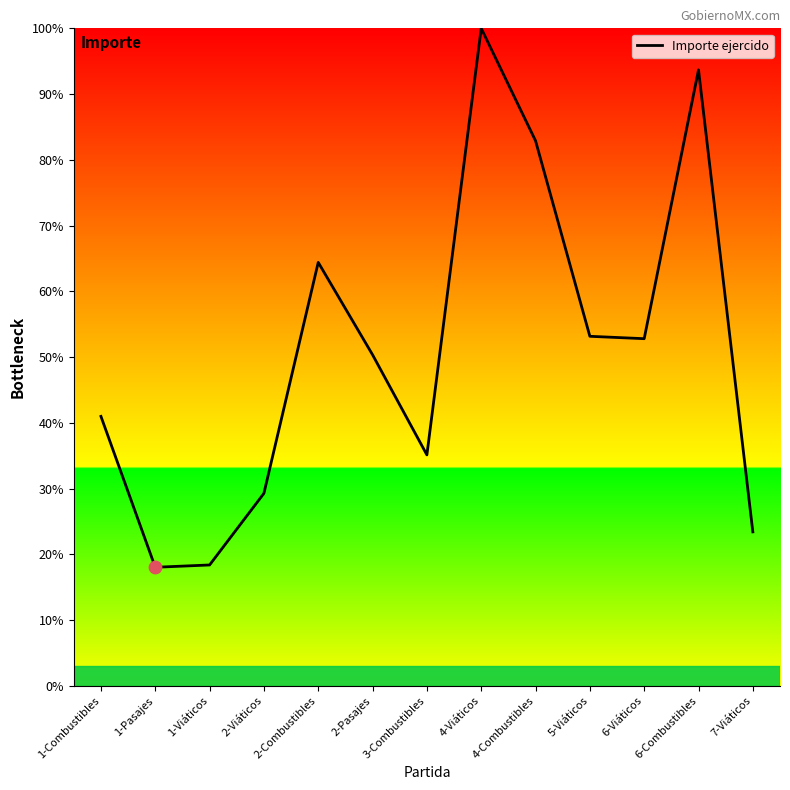

What is the change in value from 4-Viáticos to 4-Combustibles?

-17.1